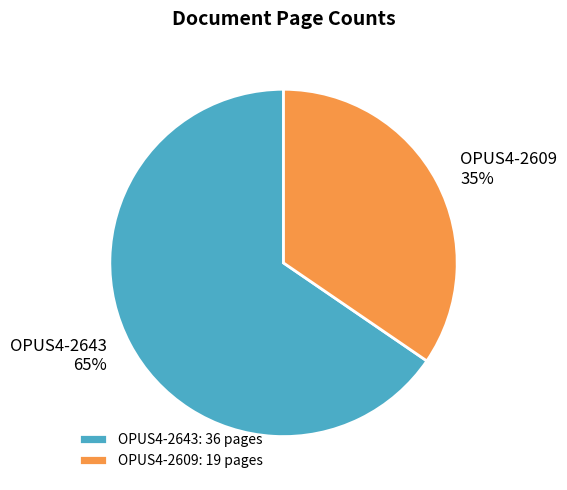

The OPUS4-2609 slice represents 35% of the pie. True or false?

True